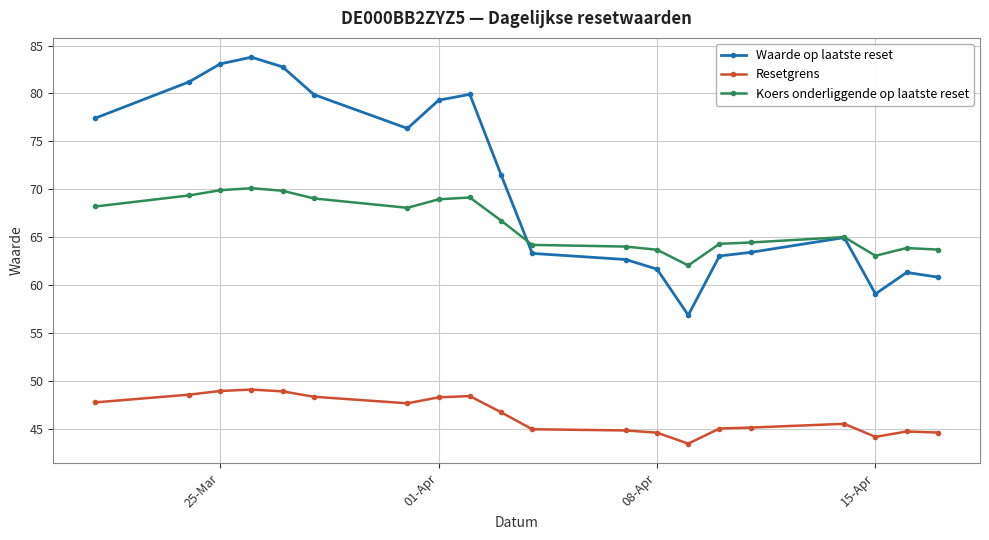

Which series has the largest range (max minus min)?

Waarde op laatste reset